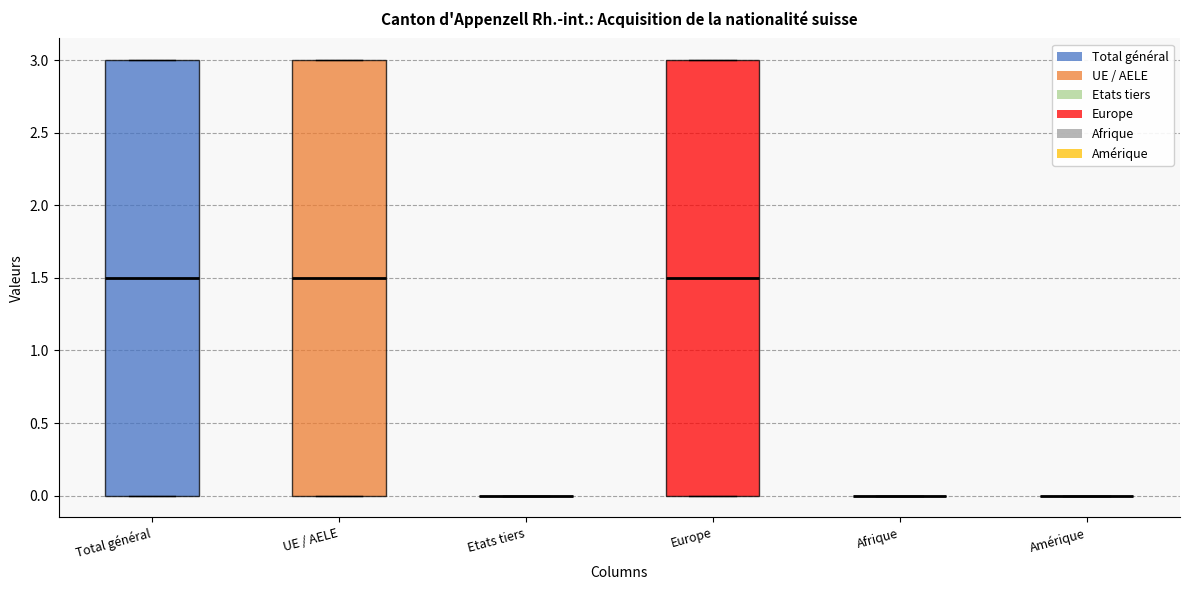

Reading left to right, read every box against the y-axis: the position of its median line, the range the box covers, and the ends of its whiskers. The values are not printed on the chart, so give them approximately, as read against the axis.

Total général: median 1.5, box 0.0 to 3.0, whiskers 0.0 to 3.0
UE / AELE: median 1.5, box 0.0 to 3.0, whiskers 0.0 to 3.0
Etats tiers: box collapsed to a line at 0.0, whiskers 0.0 to 0.0
Europe: median 1.5, box 0.0 to 3.0, whiskers 0.0 to 3.0
Afrique: box collapsed to a line at 0.0, whiskers 0.0 to 0.0
Amérique: box collapsed to a line at 0.0, whiskers 0.0 to 0.0